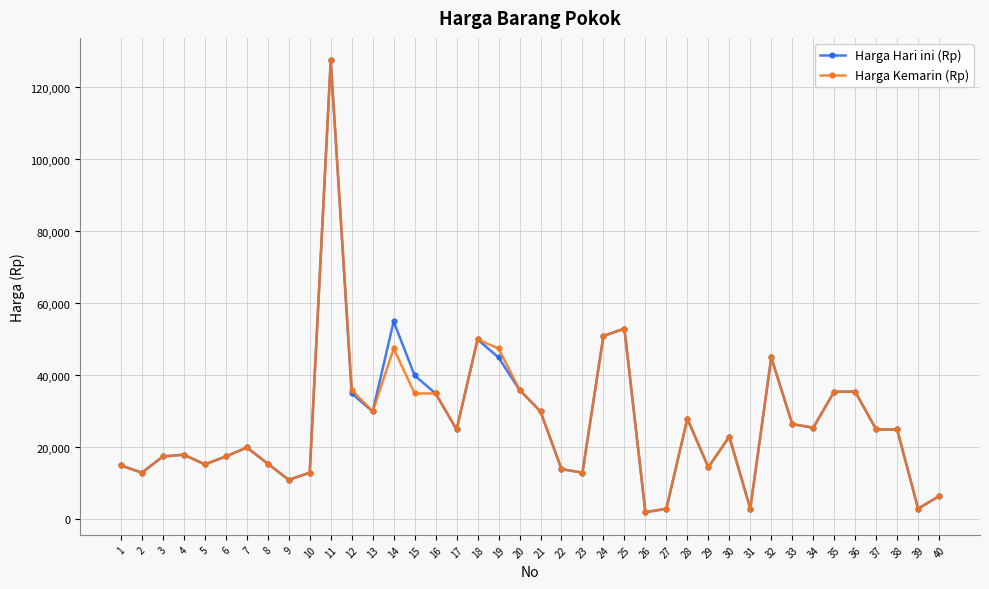

Which category has the highest value in the Harga Hari ini (Rp) series?

11